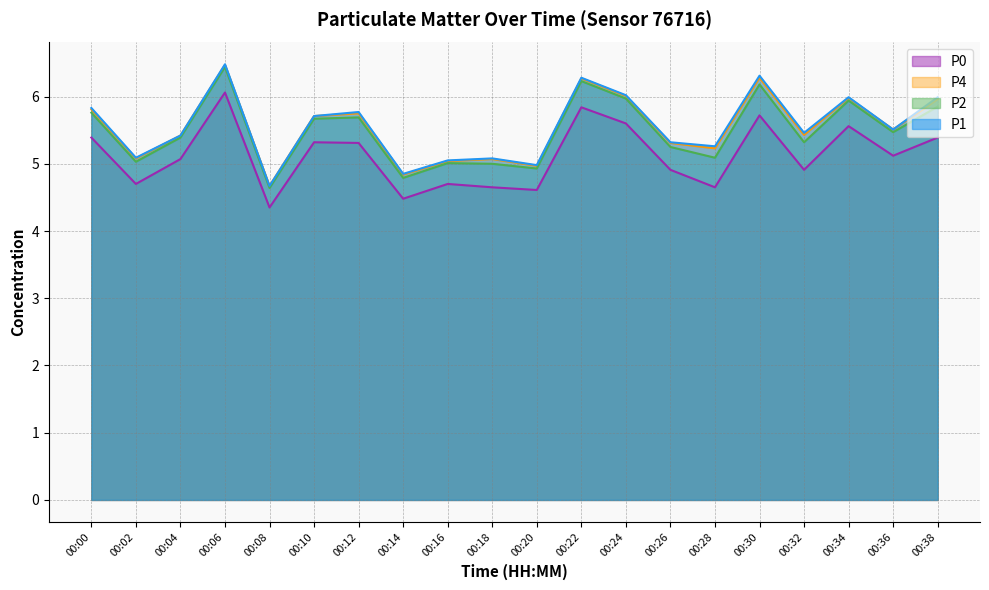

What value does the P4 series have at 00:16?

5.0